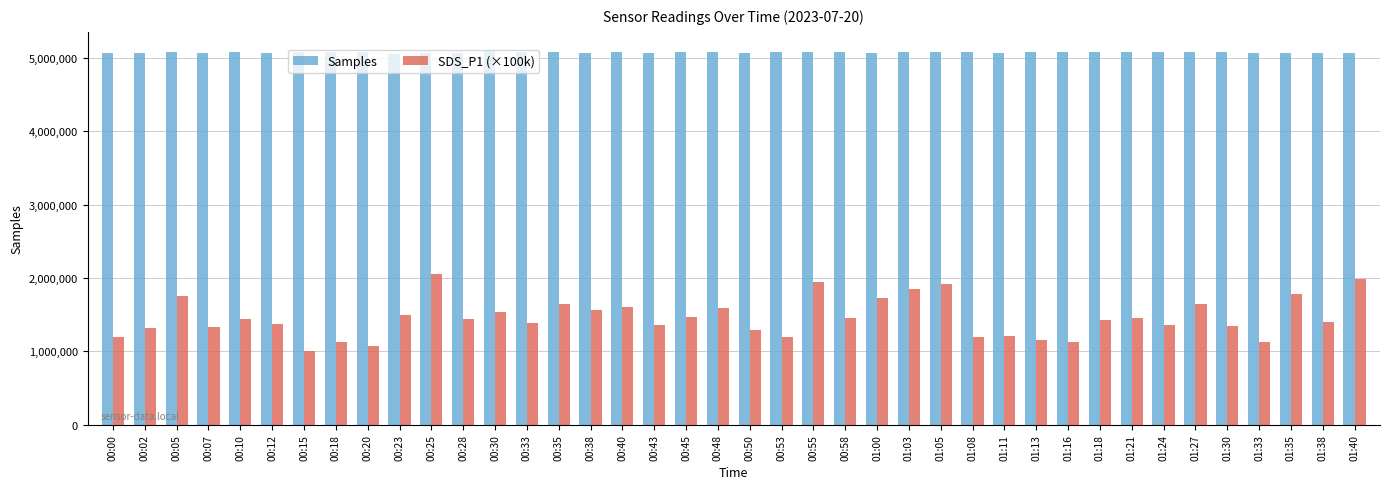

Rank the series by their average value, from highest to lowest.

Samples, SDS_P1 (×100k)